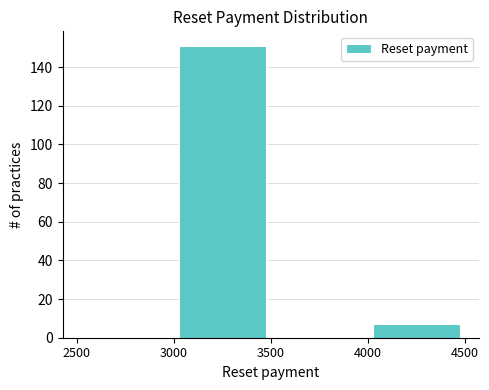

Reading left to right, transcribe this chart: for each bar, give the range it covers on the x-axis and its height. The values are not printed on the chart, so give them approximately, as read against the axis.

2500 to 3000: 0
3000 to 3500: 152
3500 to 4000: 0
4000 to 4500: 8